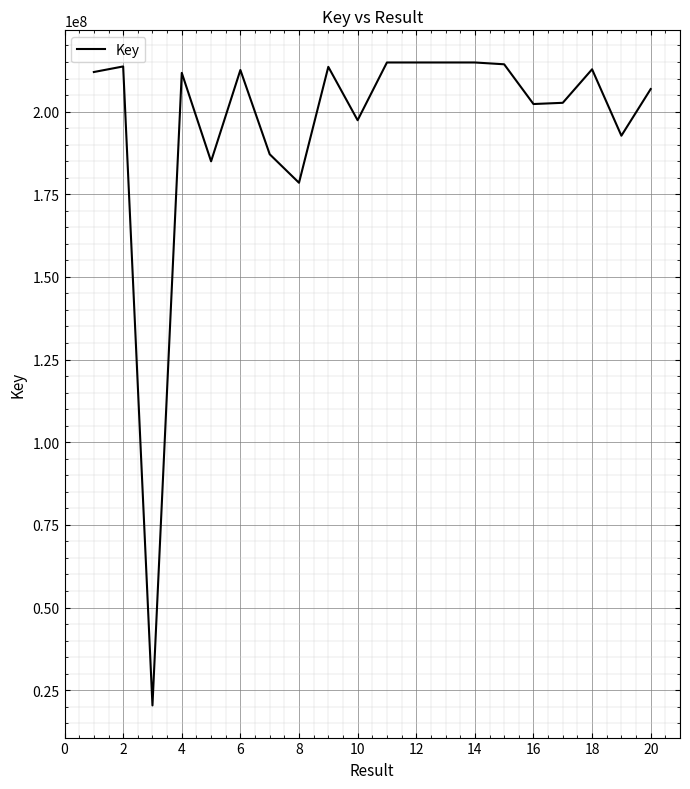

What is the greatest value displayed?

214855755